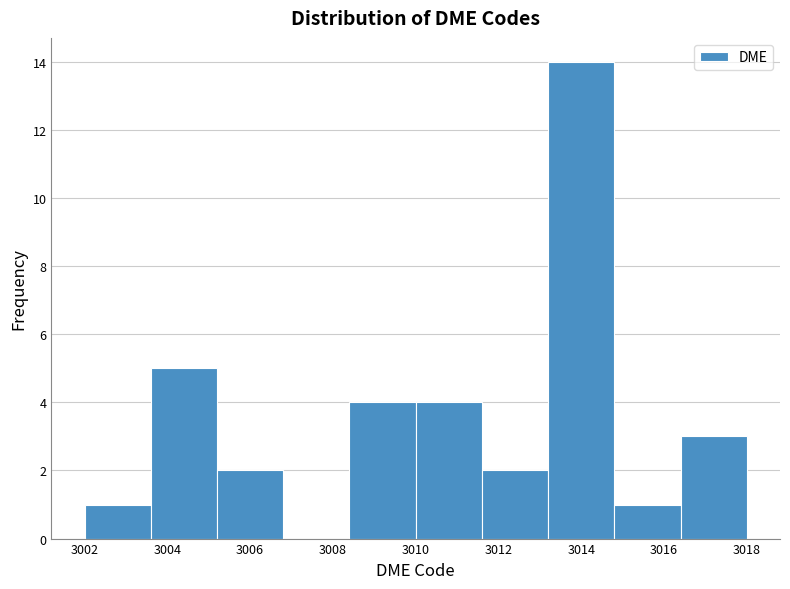

Reading left to right, transcribe this chart: for each bar, give the range it covers on the x-axis and its height. The values are not printed on the chart, so give them approximately, as read against the axis.

3002.0 to 3003.6: 1
3003.6 to 3005.2: 5
3005.2 to 3006.8: 2
3006.8 to 3008.4: 0
3008.4 to 3010.0: 4
3010.0 to 3011.6: 4
3011.6 to 3013.2: 2
3013.2 to 3014.8: 14
3014.8 to 3016.4: 1
3016.4 to 3018.0: 3